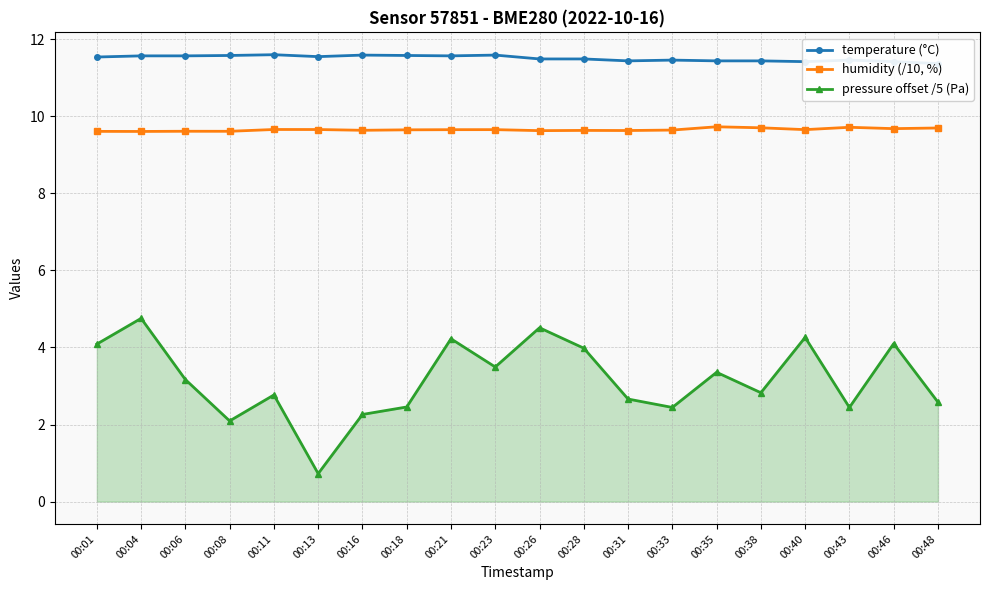

How many interior local valleys does the humidity (/10, %) series have?

7